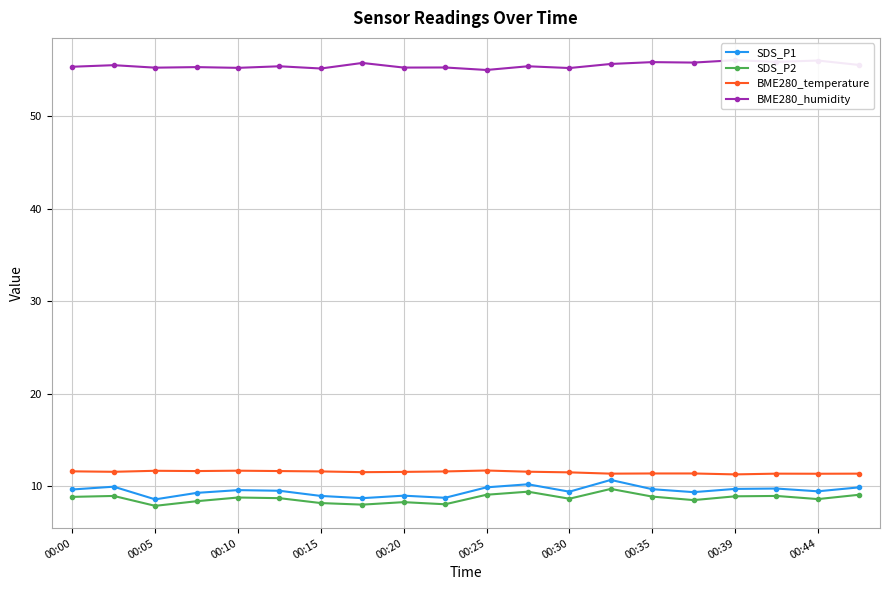

What is the highest value of the SDS_P2 series?

9.7